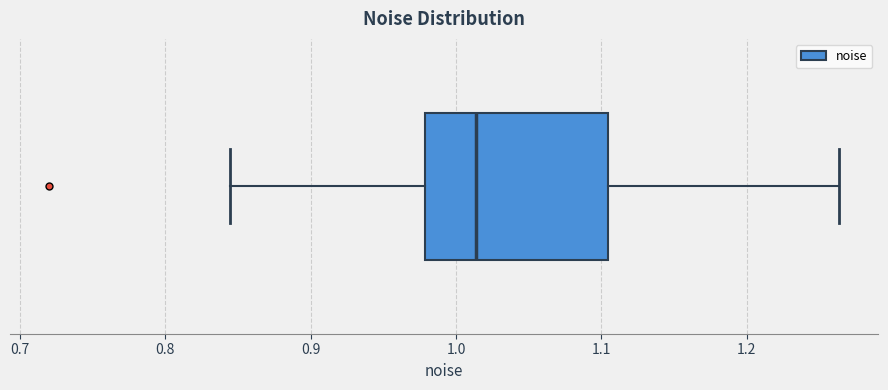

Read this box plot against the x-axis: the position of the median line, the range covered by the box, and the ends of both whiskers. The values are not printed on the chart, so give them approximately, as read against the axis.

median 1.01, box 0.98 to 1.10, whiskers 0.84 to 1.26